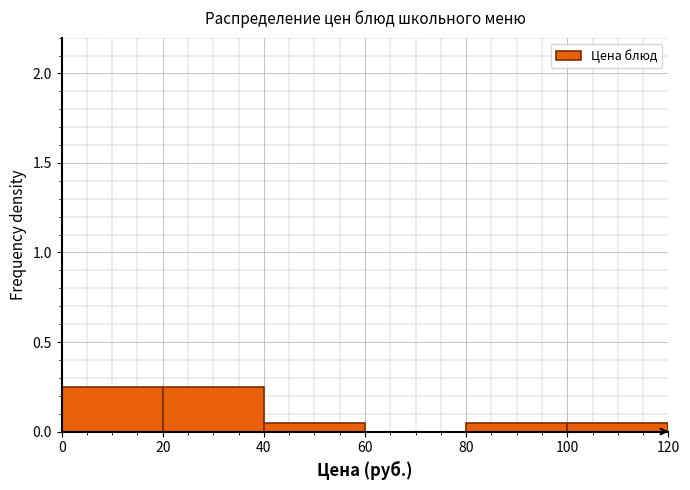

What is the height of the bar covering 20 to 40 on the x-axis? The values are not printed on the chart, so give them approximately, as read against the axis.

0.25